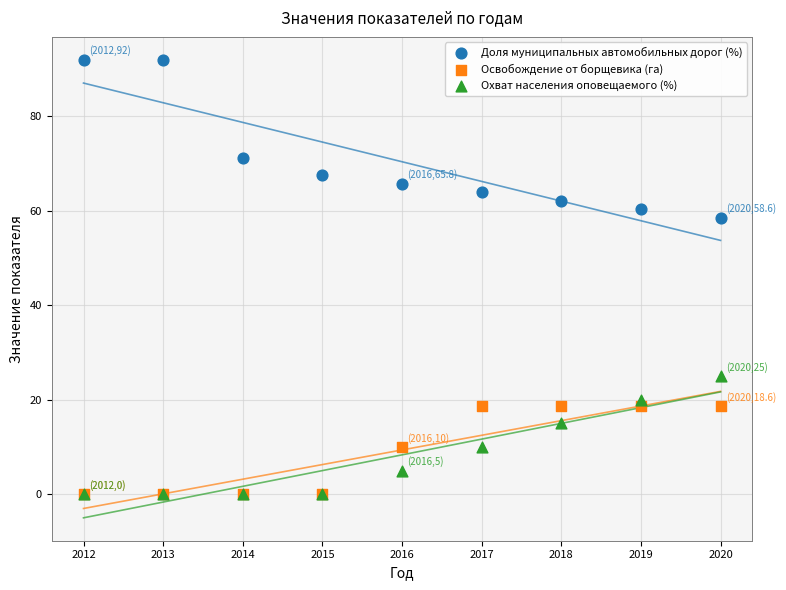

Across all series, what Y value is closest to 46?

58.6